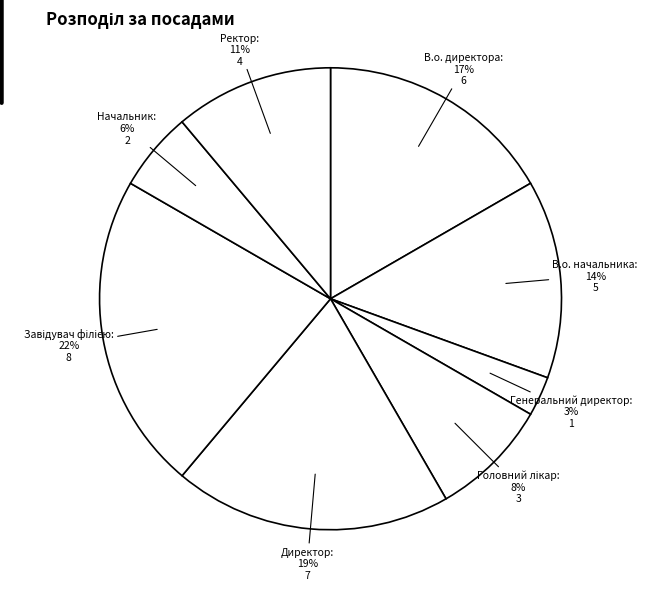

How many slices are in this pie chart?

8